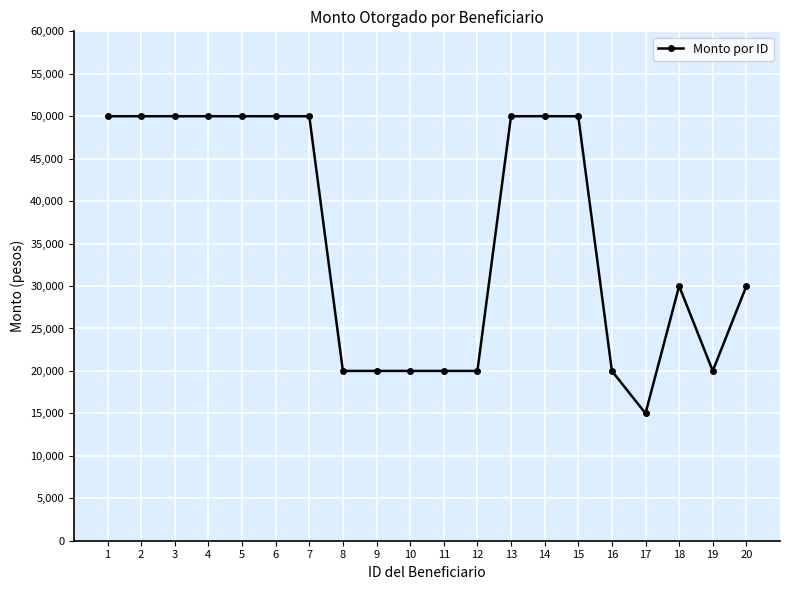

How many series are shown in this chart?

1